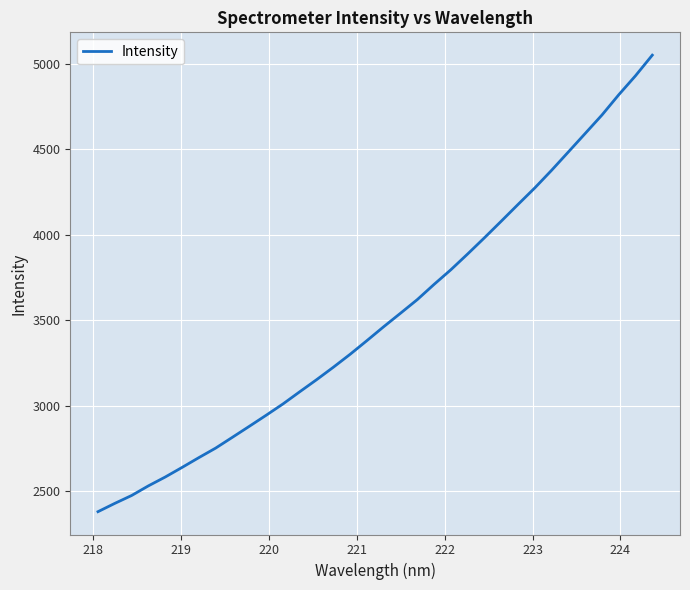

How many series are shown in this chart?

1